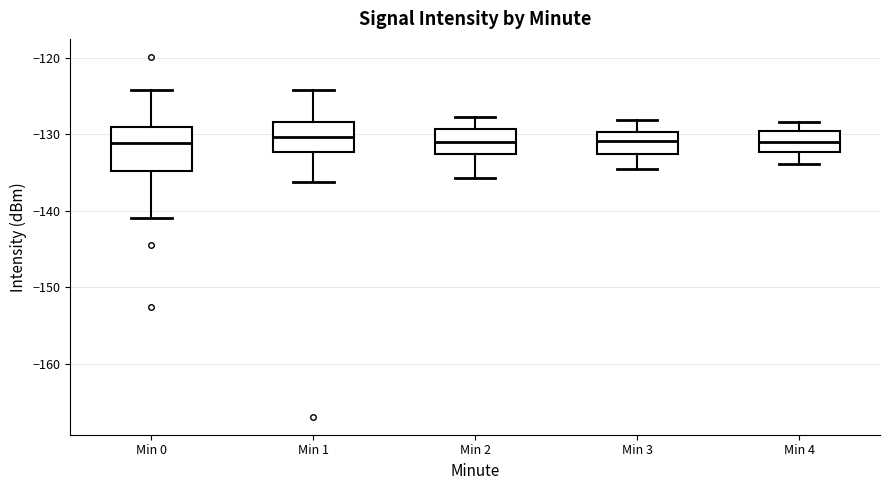

Where does the median line of the box for Min 2 sit on the y-axis? The values are not printed on the chart, so give them approximately, as read against the axis.

-131